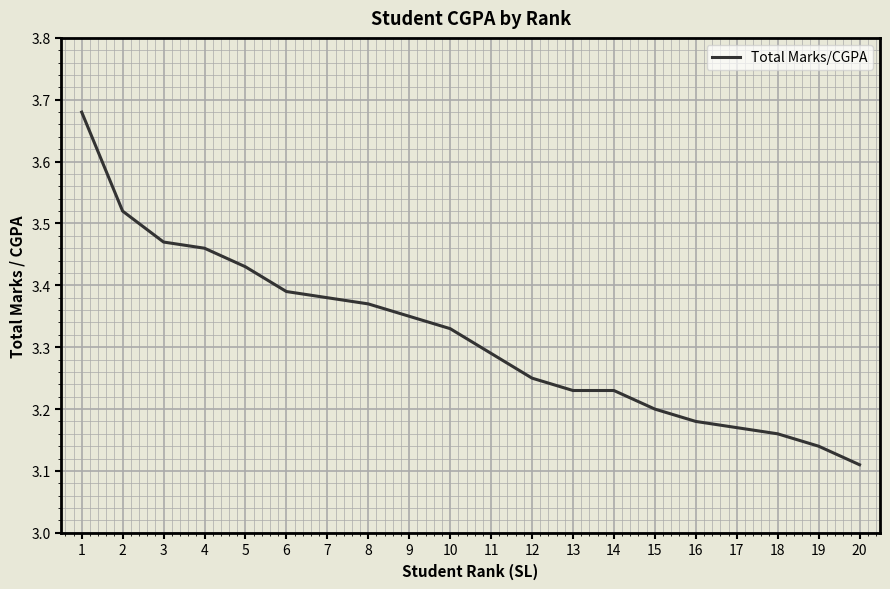

What is the difference between the maximum and second lowest values?

0.5